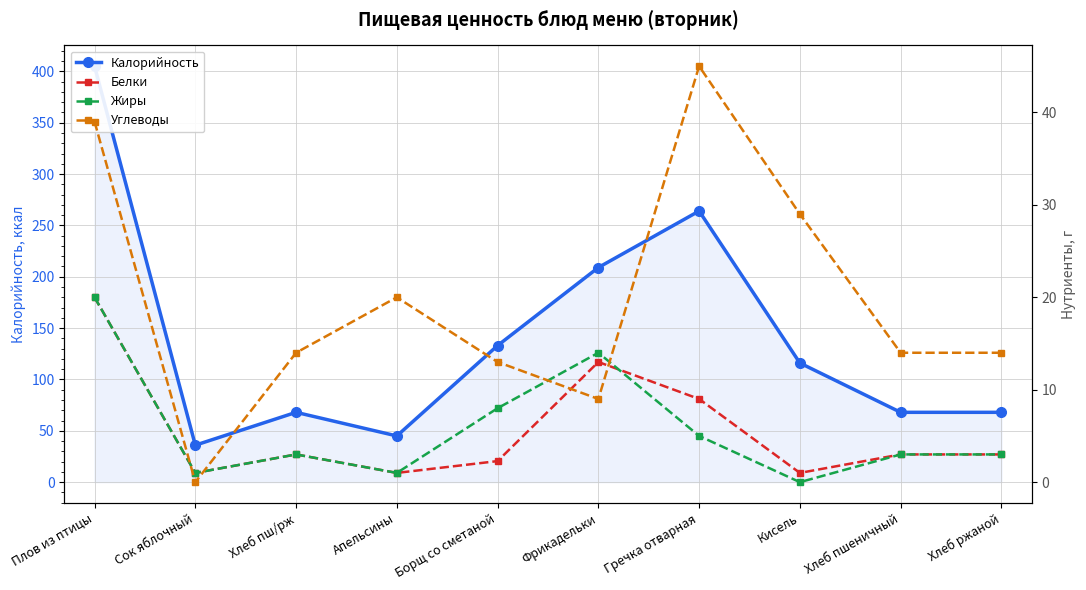

How many values in Жиры are above zero?

9